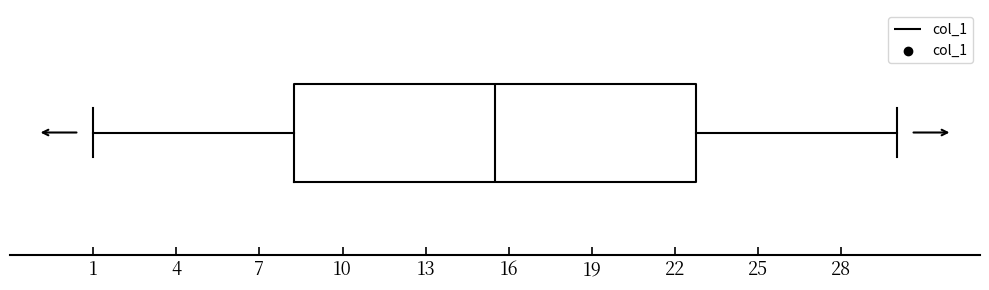

Where does the median line of the box sit on the x-axis? The values are not printed on the chart, so give them approximately, as read against the axis.

15.5